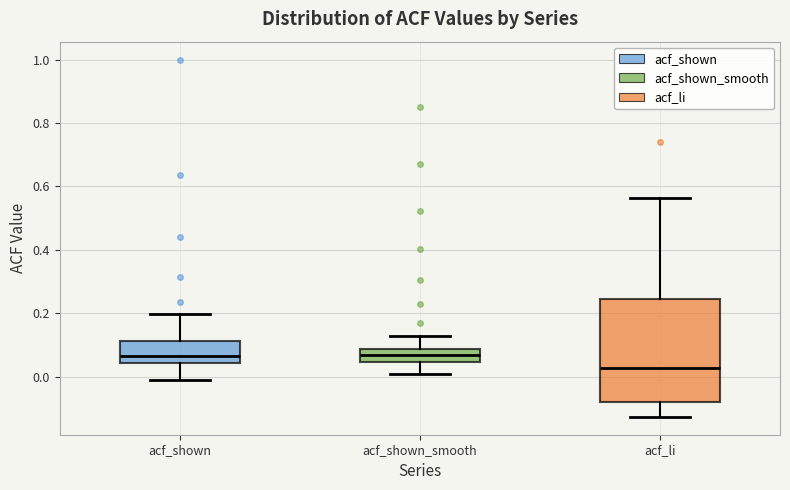

Where does the upper whisker of the box for acf_shown_smooth end on the y-axis? The values are not printed on the chart, so give them approximately, as read against the axis.

0.12